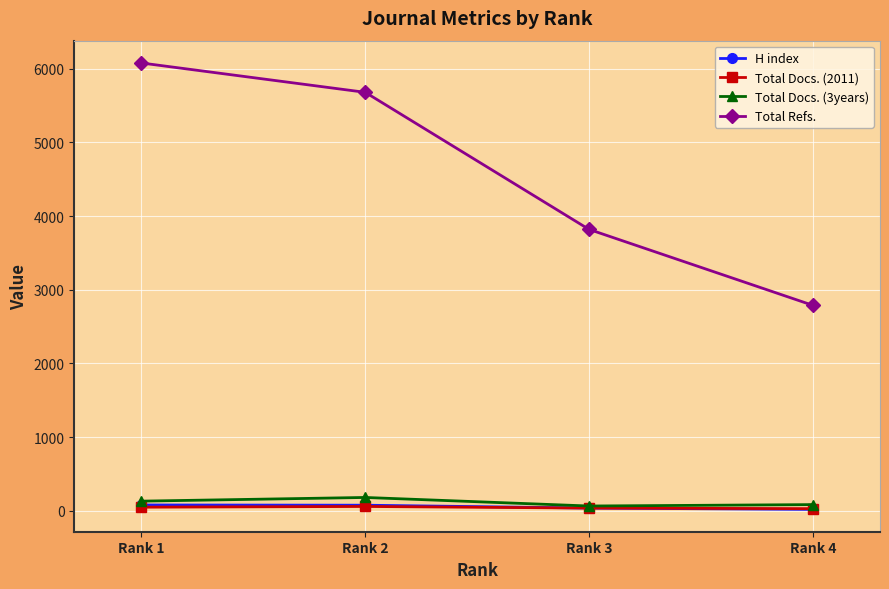

Rank the categories by Total Refs. value from lowest to highest.

Rank 4, Rank 3, Rank 2, Rank 1